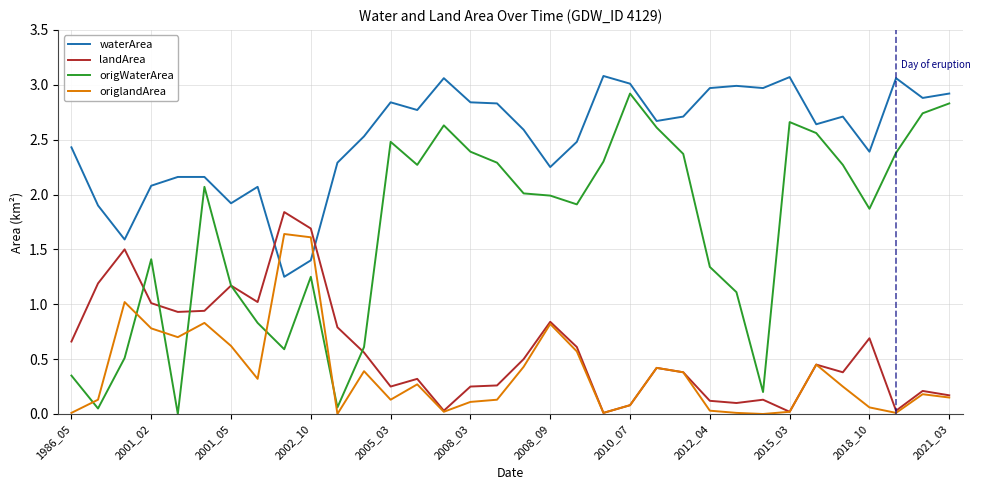

True or false: waterArea and landArea intersect in this chart.

True